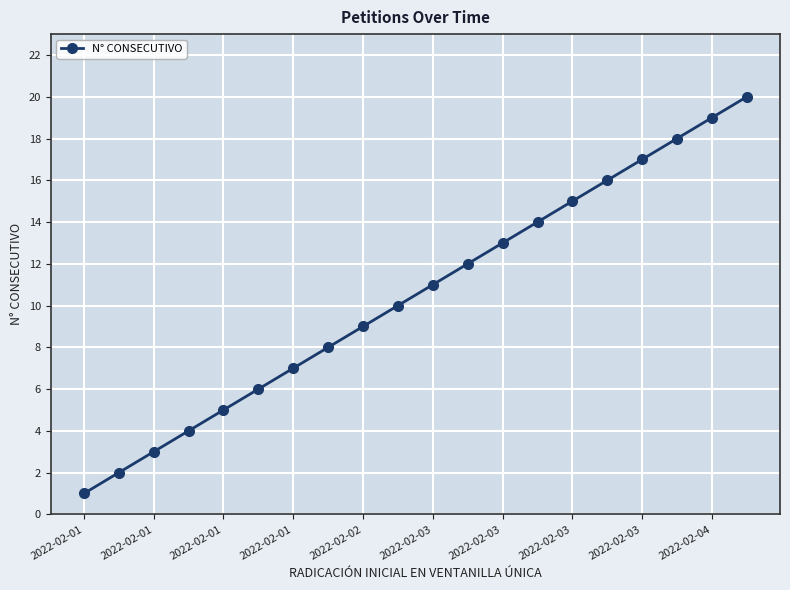

What is the value of the 6th point from the left?

6